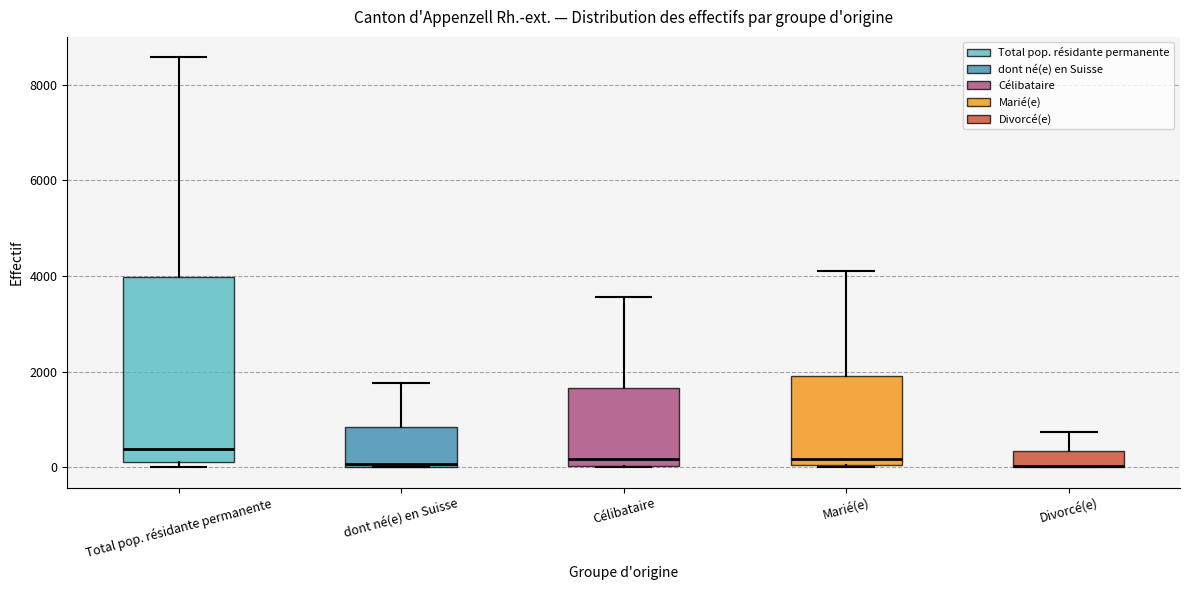

Where is the upper edge of the box for dont né(e) en Suisse on the y-axis? The values are not printed on the chart, so give them approximately, as read against the axis.

800